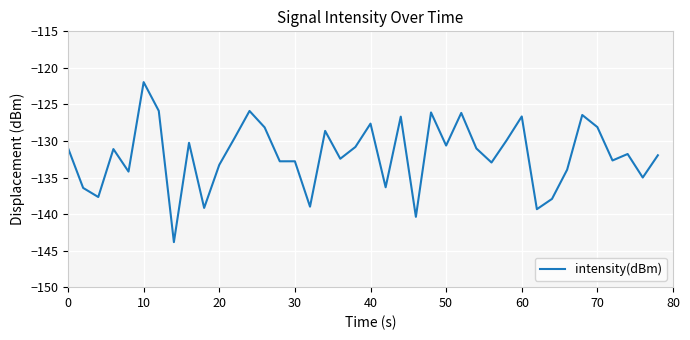

What is the greatest value displayed?

-121.9